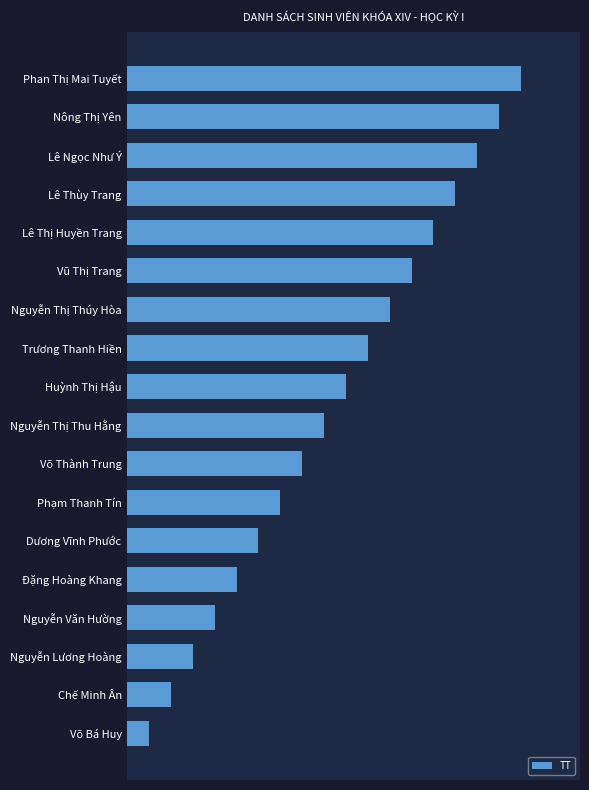

Does the chart contain any negative values?

No